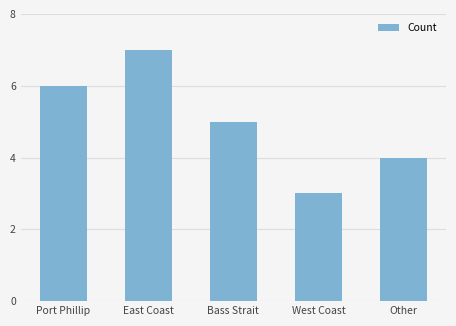

True or false: the data shows 1 at West Coast.

False